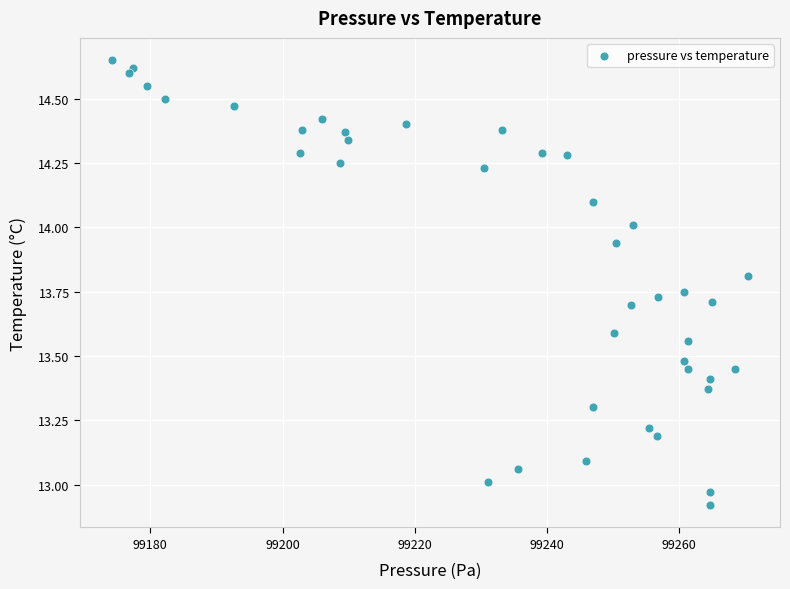

What is the range of X values (max minus min)?

96.2